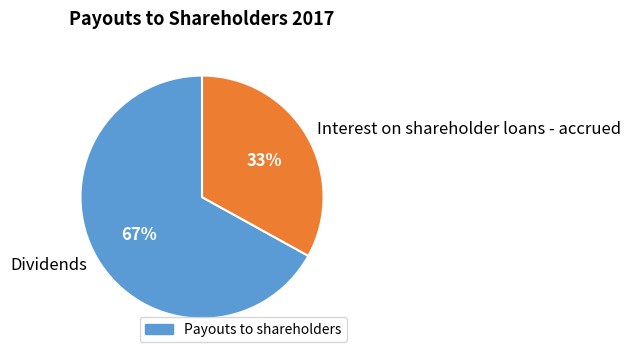

What is the ratio of the value at Interest on shareholder loans - accrued to the value at Dividends?

0.5